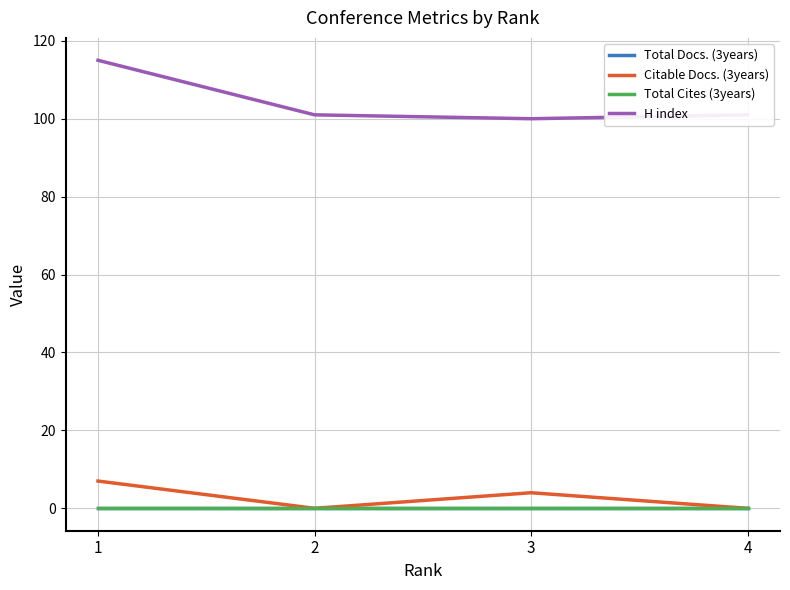

Does the chart display data point markers on the line(s)?

No